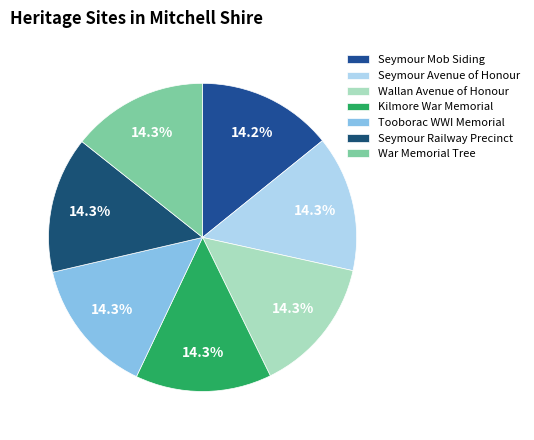

Does Tooborac WWI Memorial account for over 50% of the chart?

No